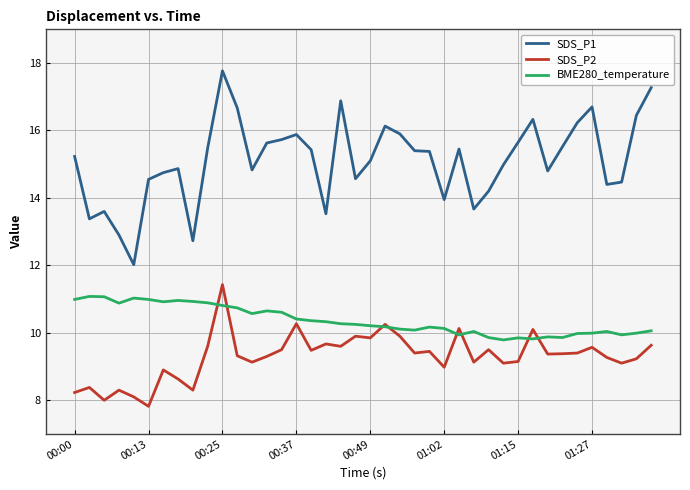

Rank the series by their average value, from lowest to highest.

SDS_P2, BME280_temperature, SDS_P1